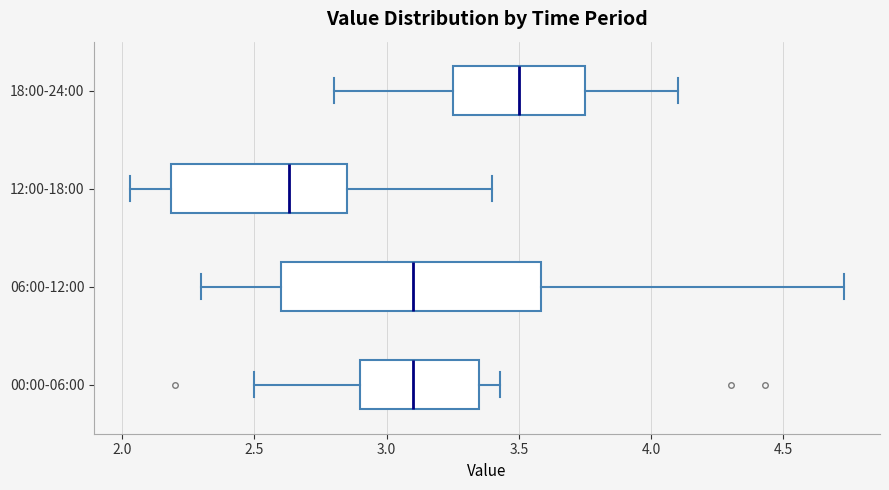

Which box has the furthest to the right median line?

18:00-24:00